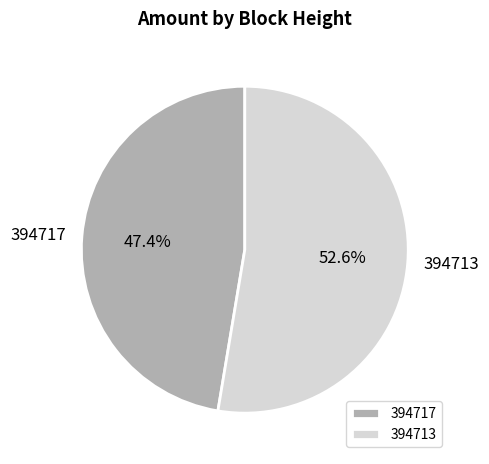

What percentage is NOT represented by 394717?

52.6%